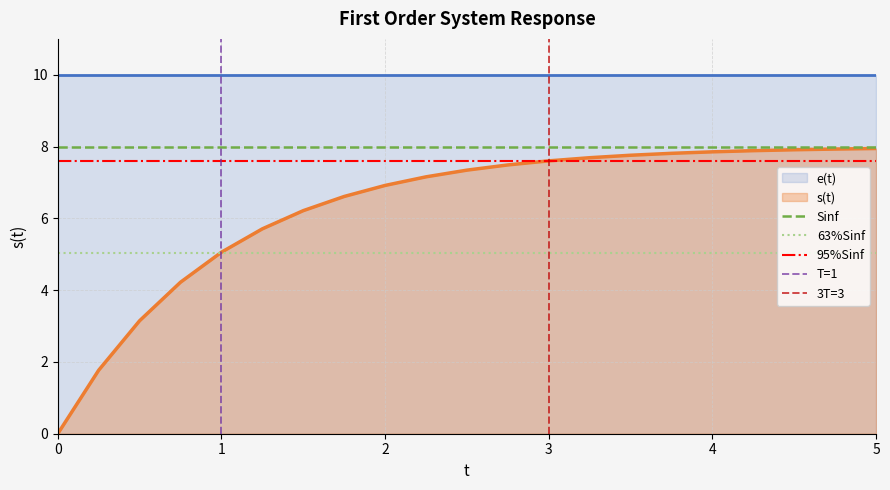

At how many categories does at least one series exceed 2?

21